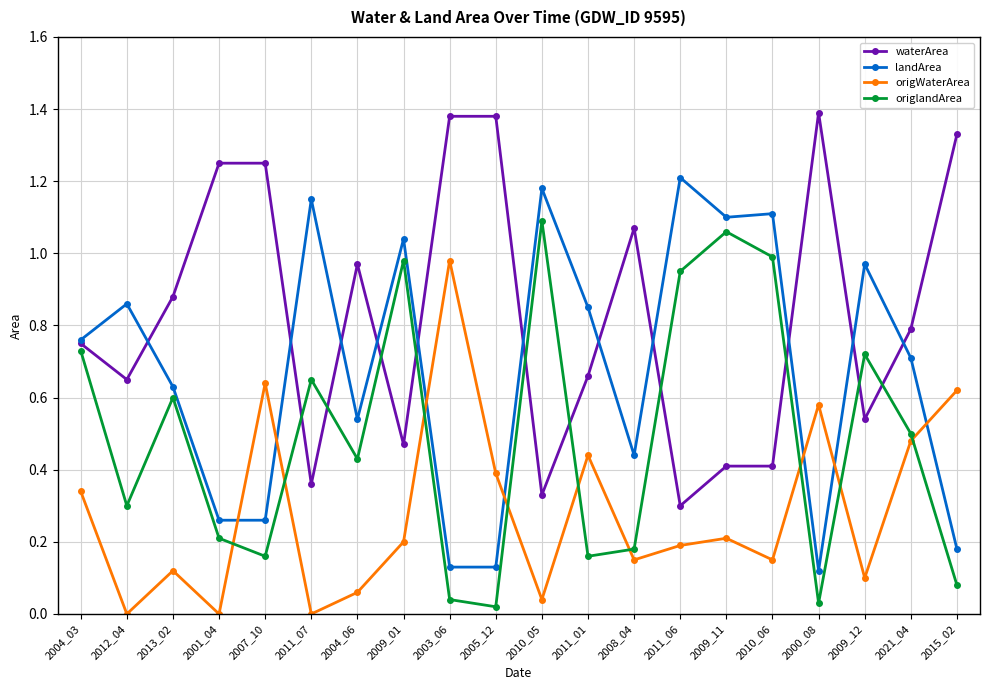

What position from the left is 2008_04?

13